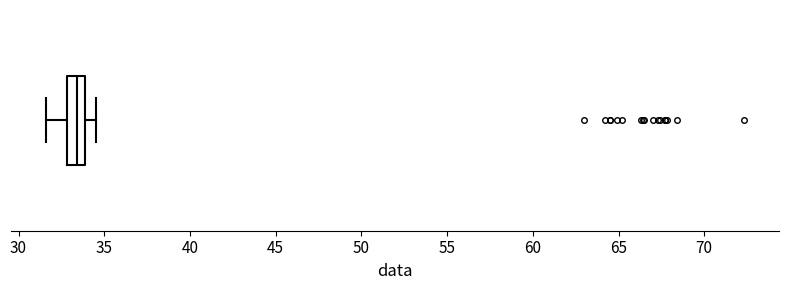

Where does the median line of the box sit on the x-axis? The values are not printed on the chart, so give them approximately, as read against the axis.

33.5